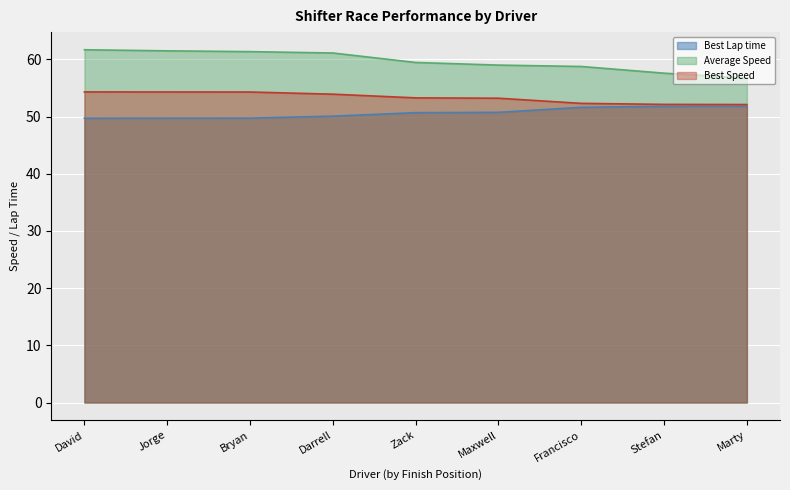

What is the sum of all Best Speed values?

479.9